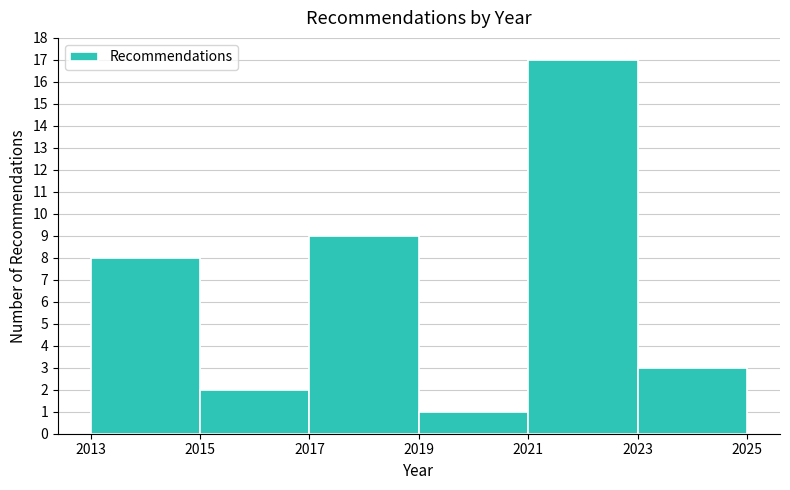

Reading left to right, list every bar in this chart as the range it spans on the x-axis followed by its height. The values are not printed on the chart, so give them approximately, as read against the axis.

2013 to 2015: 8
2015 to 2017: 2
2017 to 2019: 9
2019 to 2021: 1
2021 to 2023: 17
2023 to 2025: 3